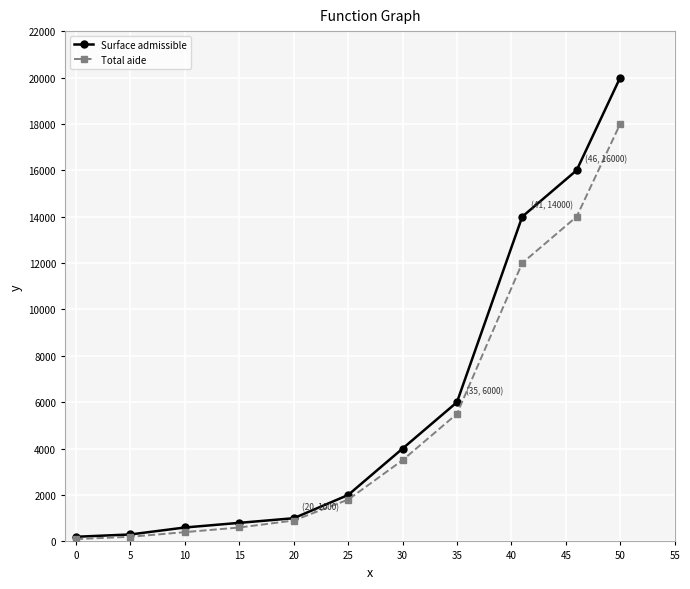

List the series in order of their peak value, highest first.

Surface admissible, Total aide